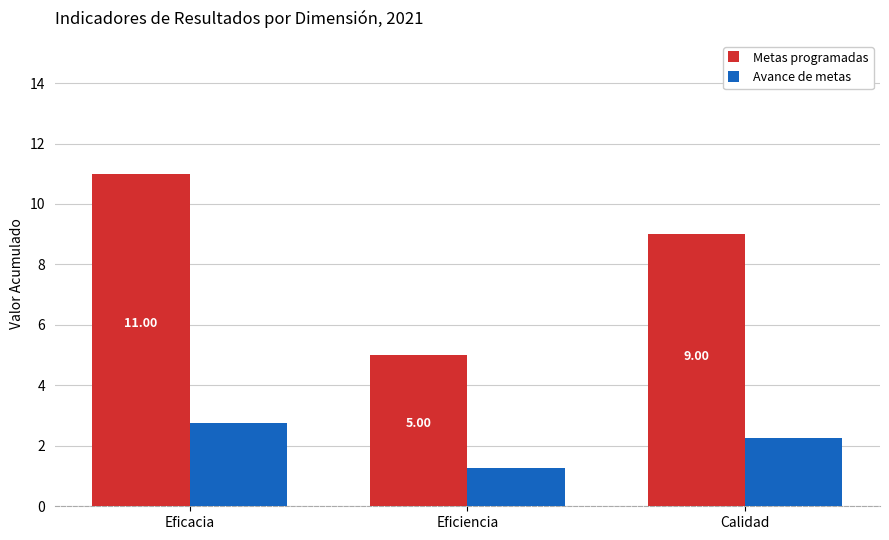

Rank the series by their average value, from lowest to highest.

Avance de metas, Metas programadas